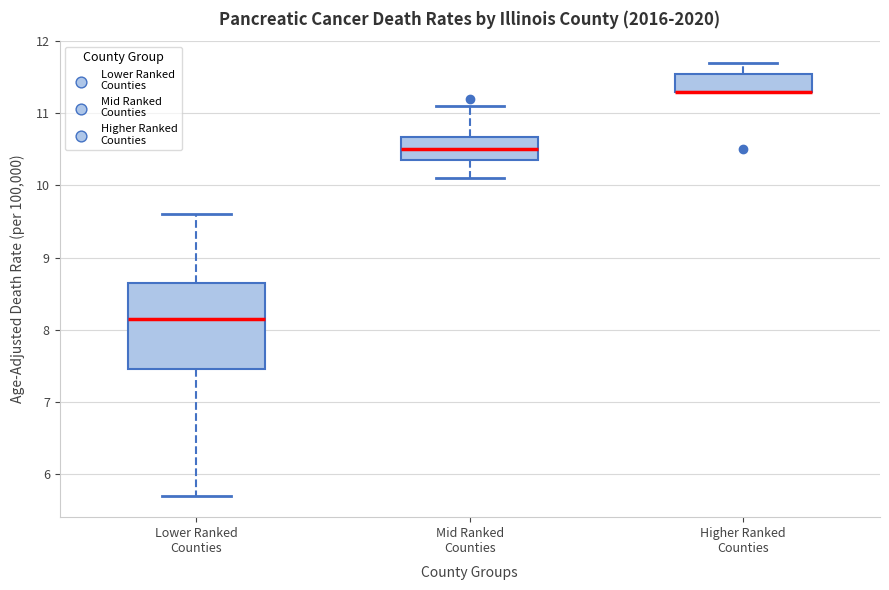

Comparing the boxes themselves (not the whiskers), which one is the tallest?

Lower Ranked Counties